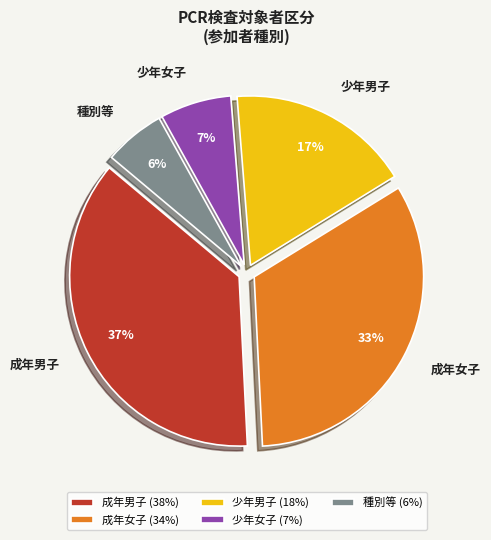

To the nearest percent, what is the difference between the largest and smallest slice percentages?

31%